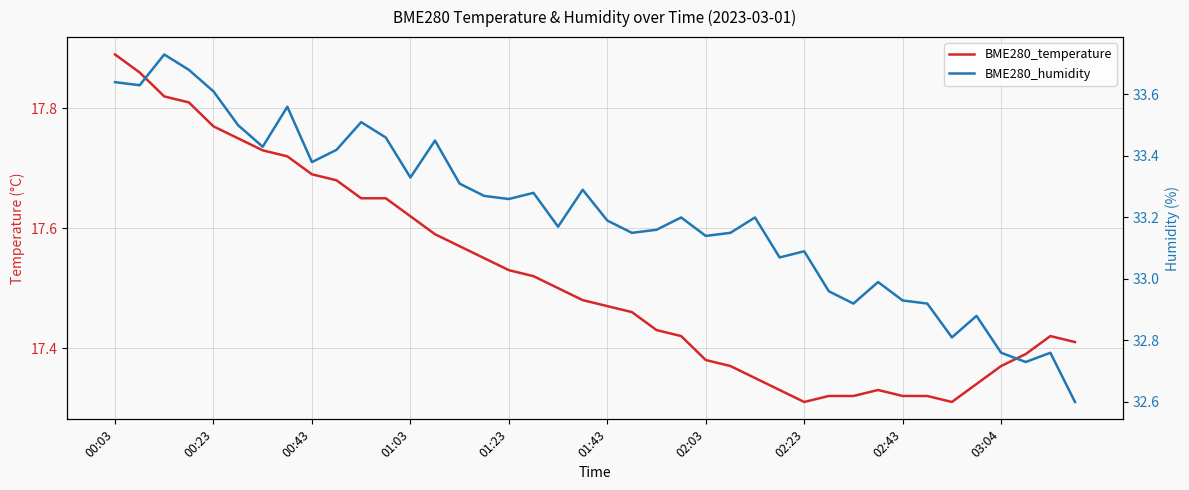

True or false: BME280_humidity has a value of 33.5 at 11.

True